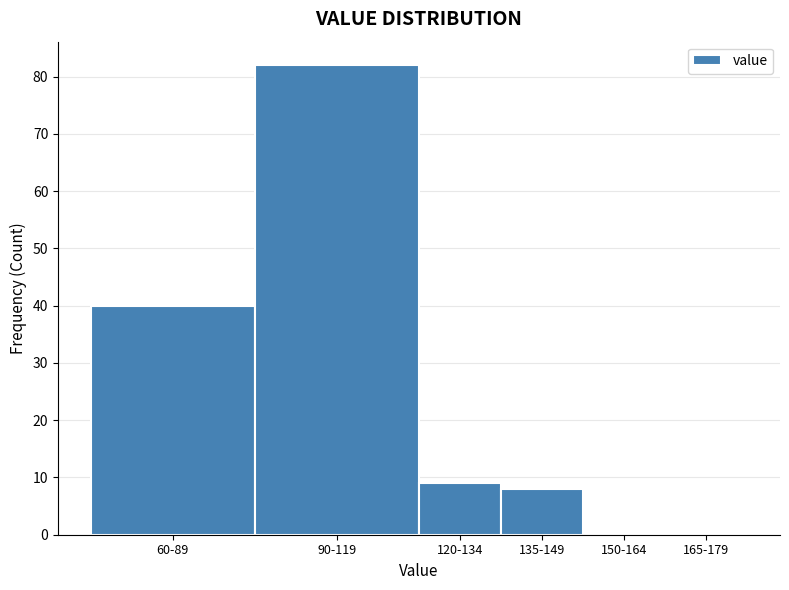

Reading left to right, extract all data points from this chart.

60-89=40	90-119=82	120-134=9	135-149=8	150-164=0	165-179=0